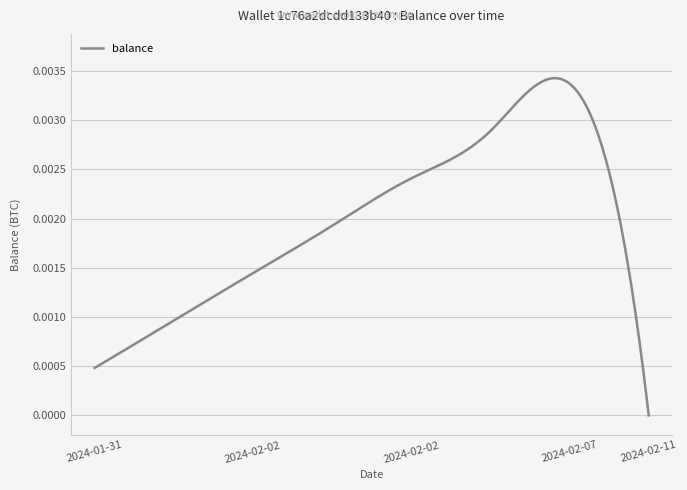

How many positive values are there?

299